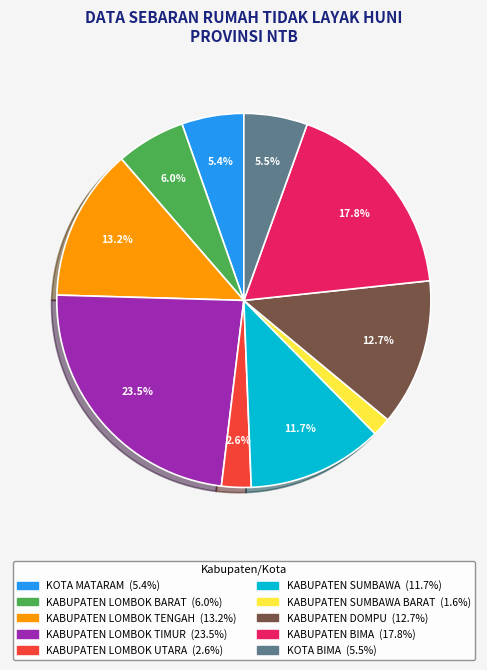

Does any single category account for the majority?

No